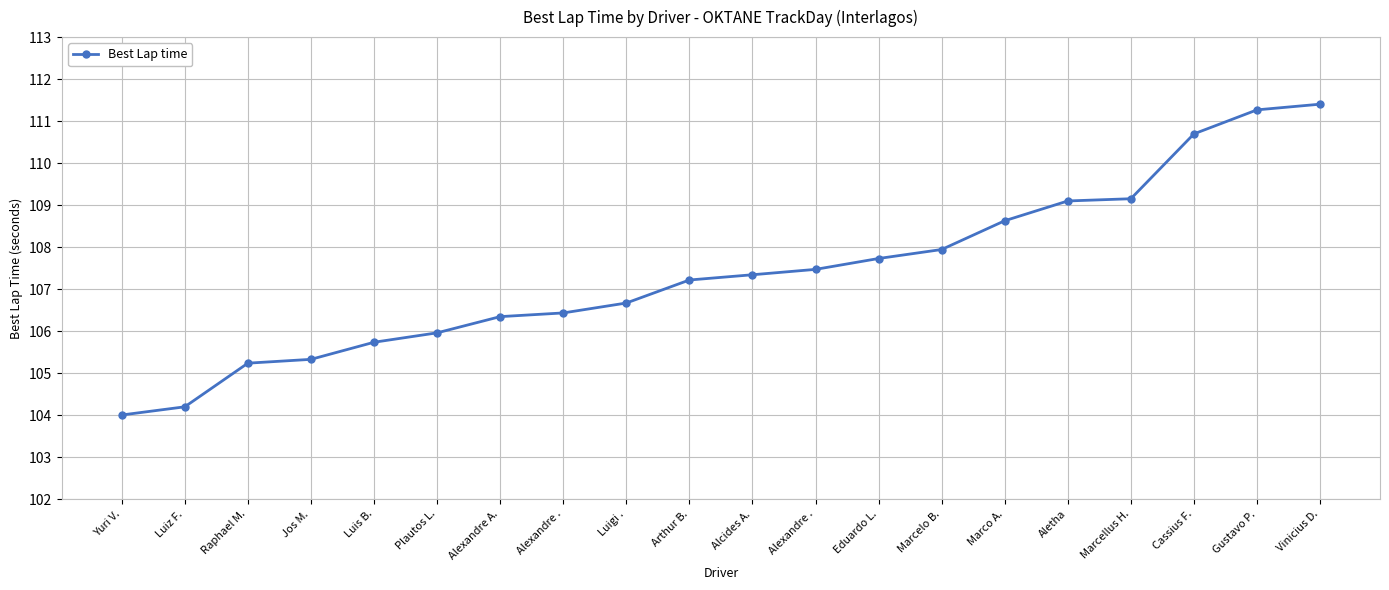

What is the approximate value at Luiz F.?

104.2